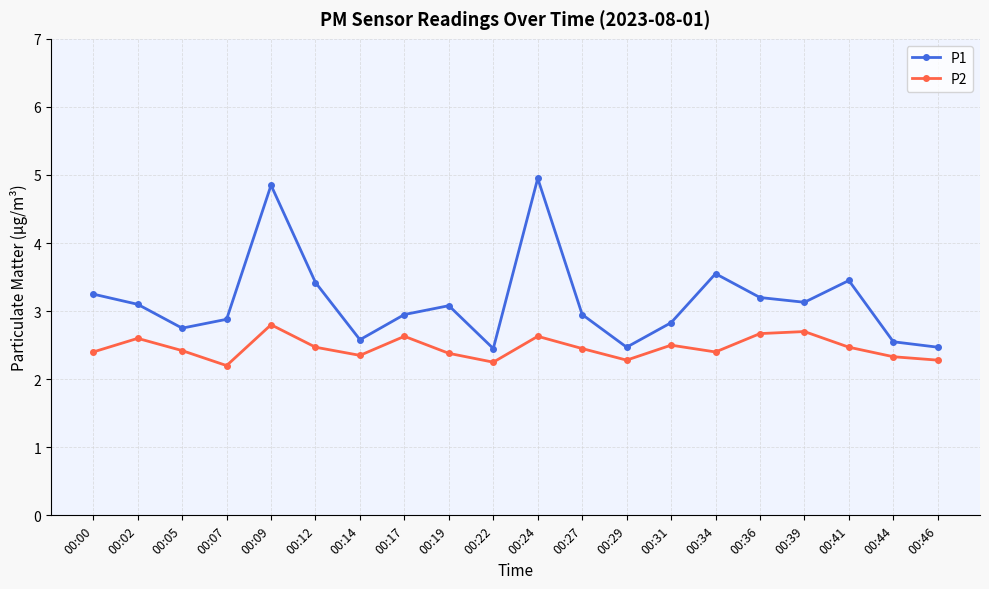

At 00:19, list the series in order from largest to smallest.

P1, P2